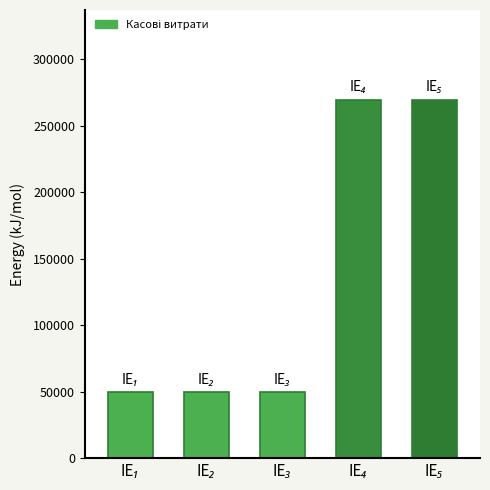

What is the value of the 4th bar from the left?

269540